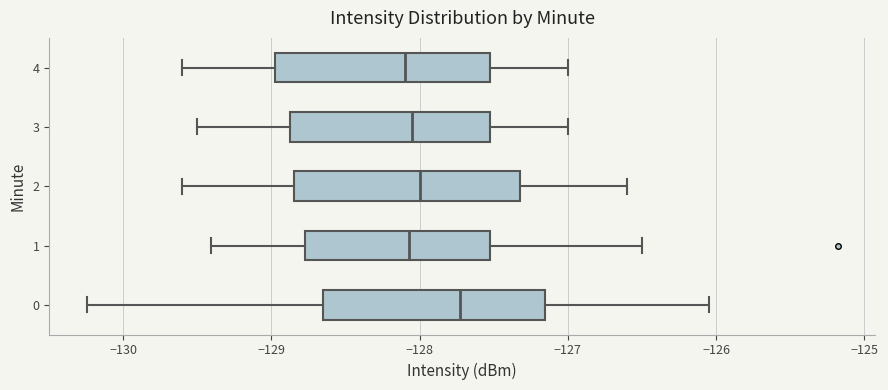

Where does the median line of the box at y = 3 sit on the x-axis? The values are not printed on the chart, so give them approximately, as read against the axis.

-128.0